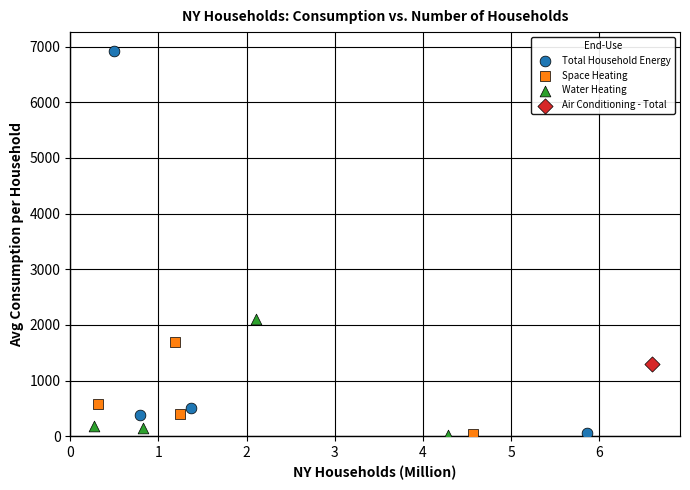

What are all the series names shown in the legend?

Total Household Energy, Space Heating, Water Heating, Air Conditioning - Total